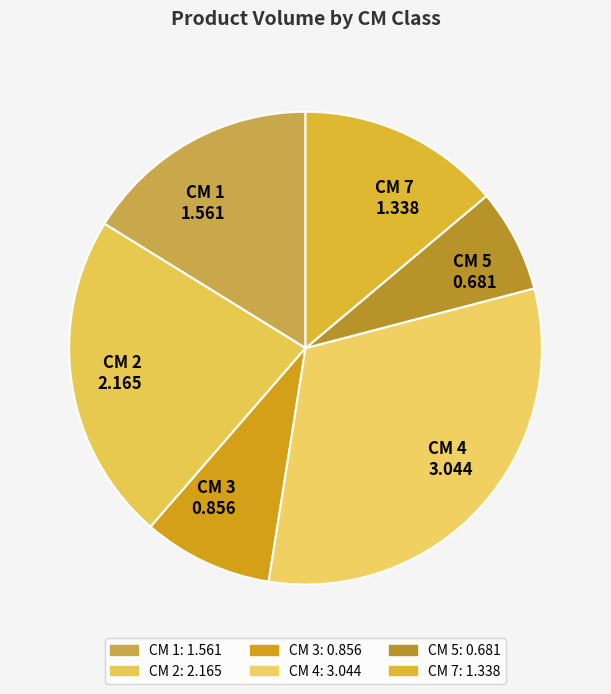

Rank the categories by value from lowest to highest.

CM 5, CM 3, CM 7, CM 1, CM 2, CM 4